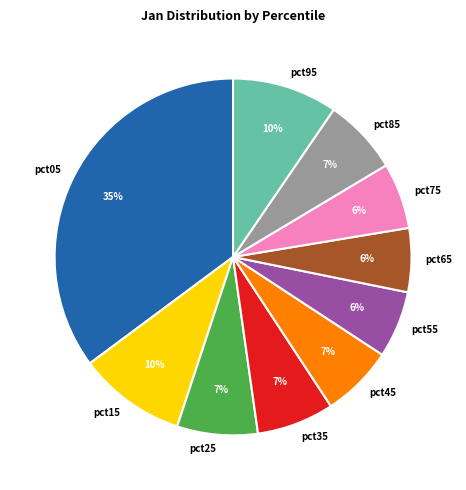

To the nearest percent, what portion does pct95 represent?

10%